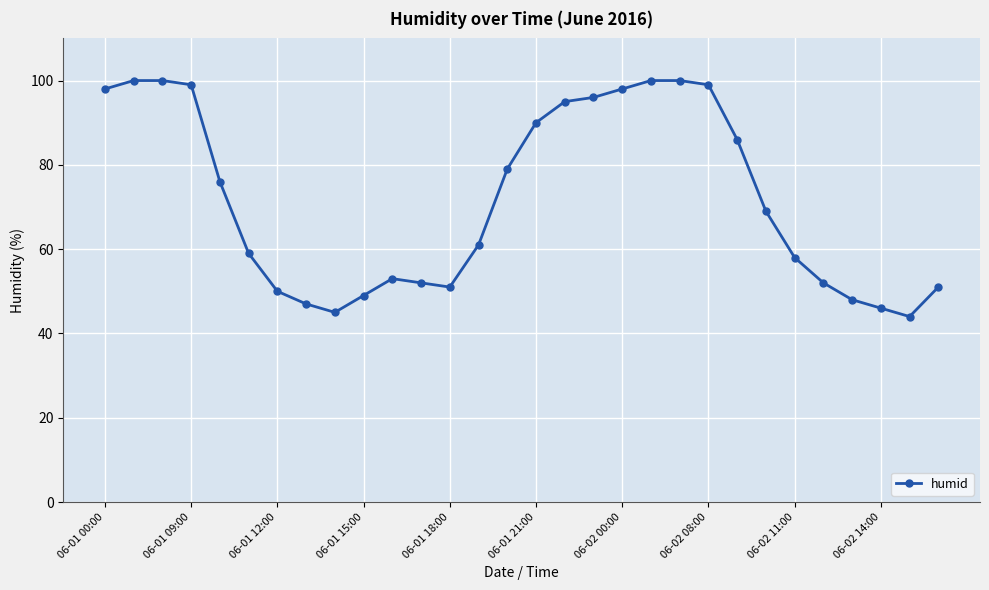

Does the chart display data point markers on the line(s)?

Yes